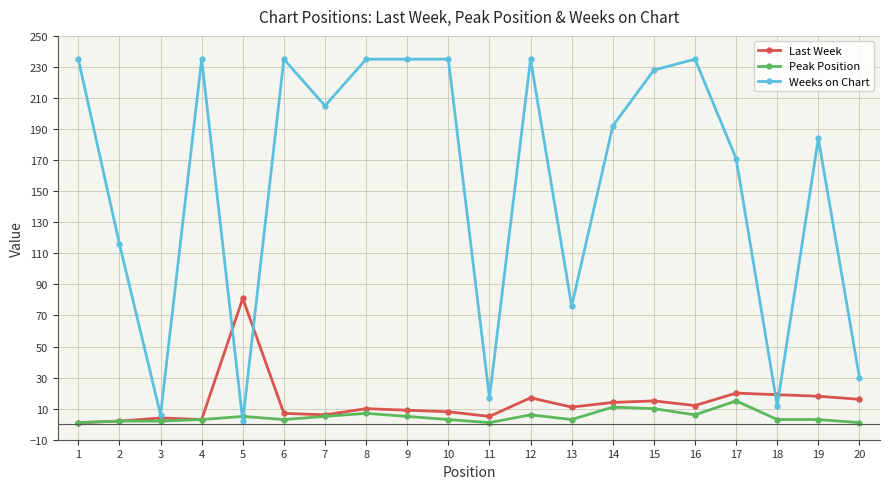

What is the sum of all Peak Position values?

95